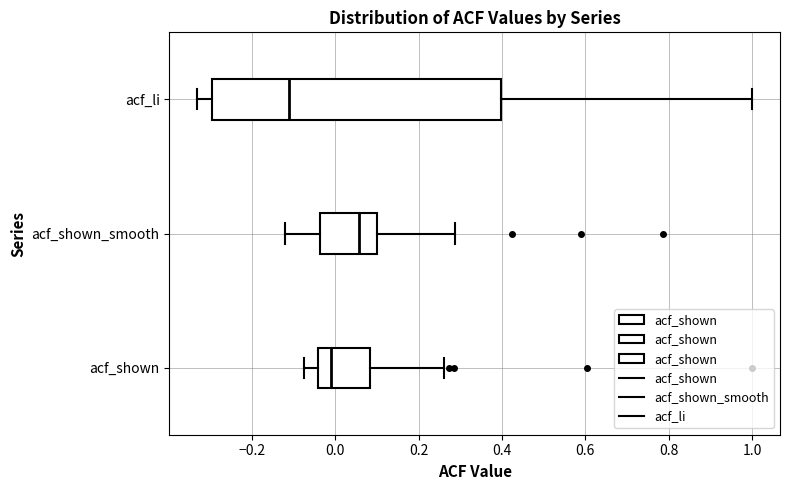

Where is the right edge of the box for acf_shown_smooth on the x-axis? The values are not printed on the chart, so give them approximately, as read against the axis.

0.10